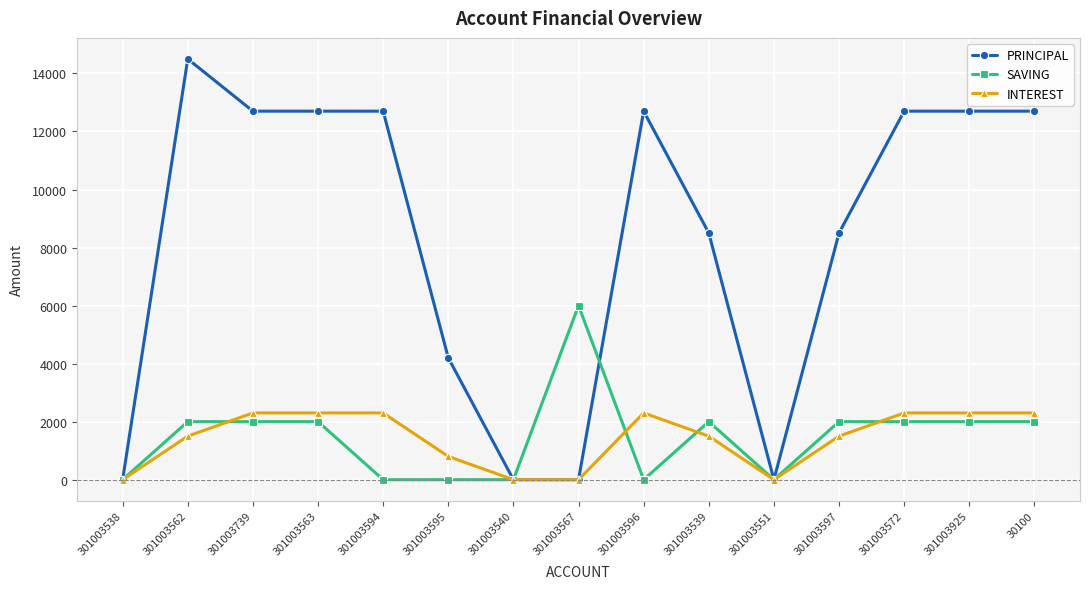

Which series has the widest spread of values?

PRINCIPAL